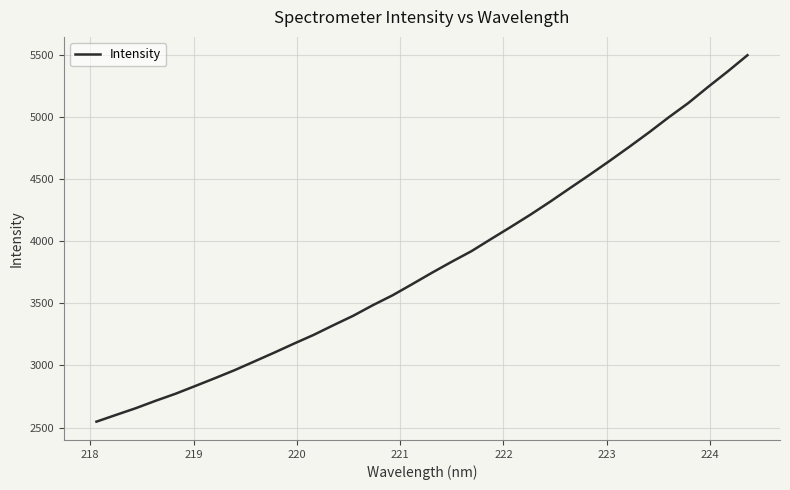

What is the greatest value displayed?

5498.1